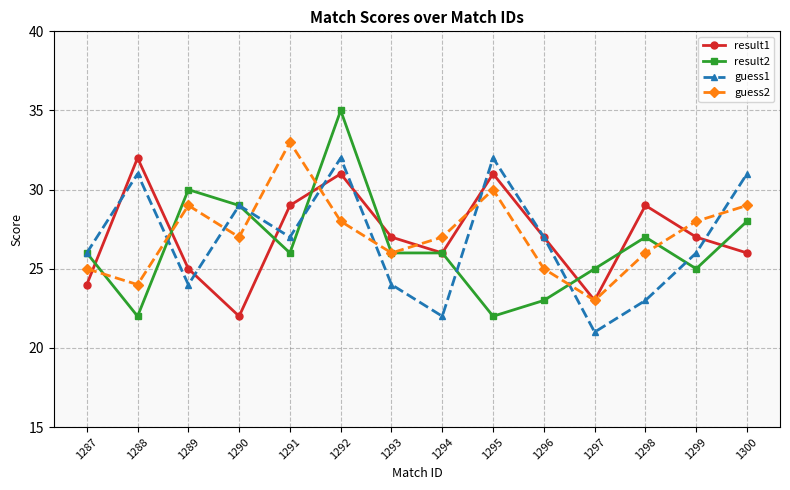

Between 1292 and 1294, which series saw the biggest shift?

guess1